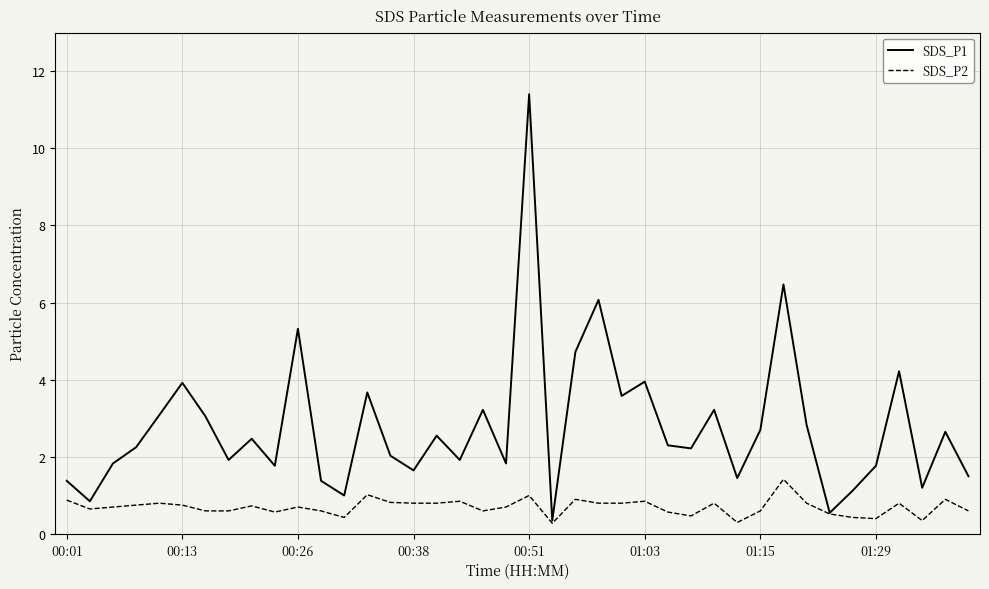

How many series are shown in this chart?

2